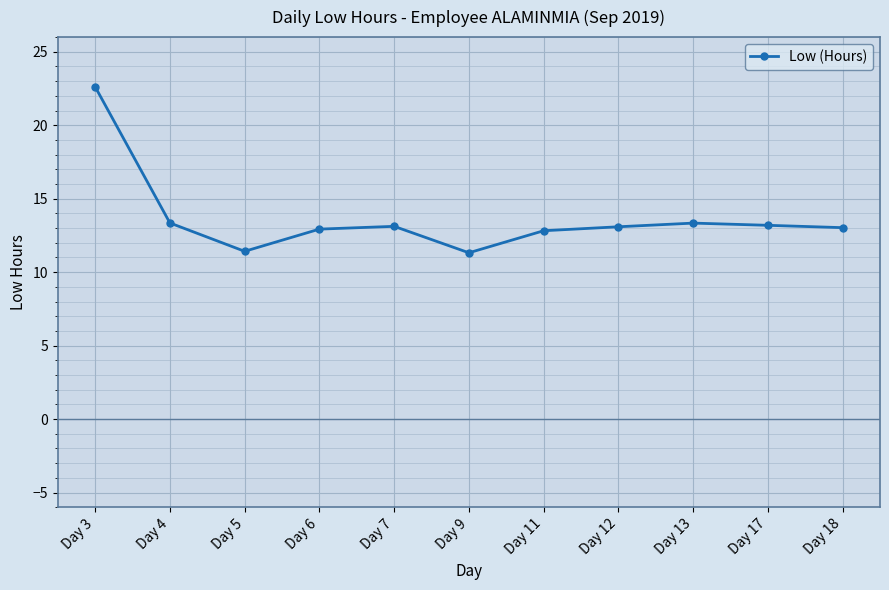

What is the difference between the values at Day 17 and Day 7?

0.1